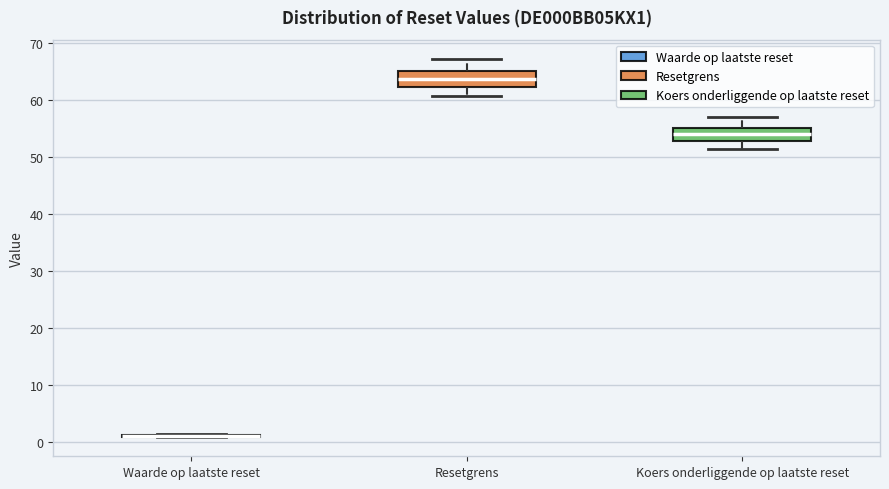

Reading left to right, read every box against the y-axis: the position of its median line, the range the box covers, and the ends of its whiskers. The values are not printed on the chart, so give them approximately, as read against the axis.

Waarde op laatste reset: box collapsed to a line at 1, whiskers 1 to 1
Resetgrens: median 64, box 62 to 65, whiskers 61 to 67
Koers onderliggende op laatste reset: median 54, box 53 to 55, whiskers 51 to 57